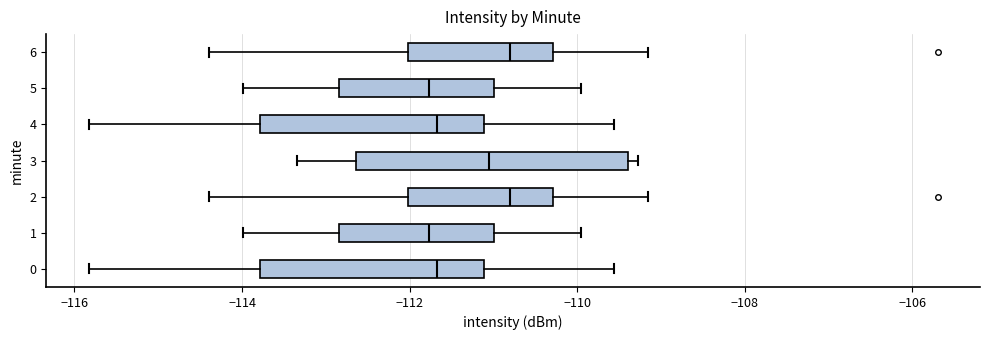

Where does the median line of the box at y = 2 sit on the x-axis? The values are not printed on the chart, so give them approximately, as read against the axis.

-110.8